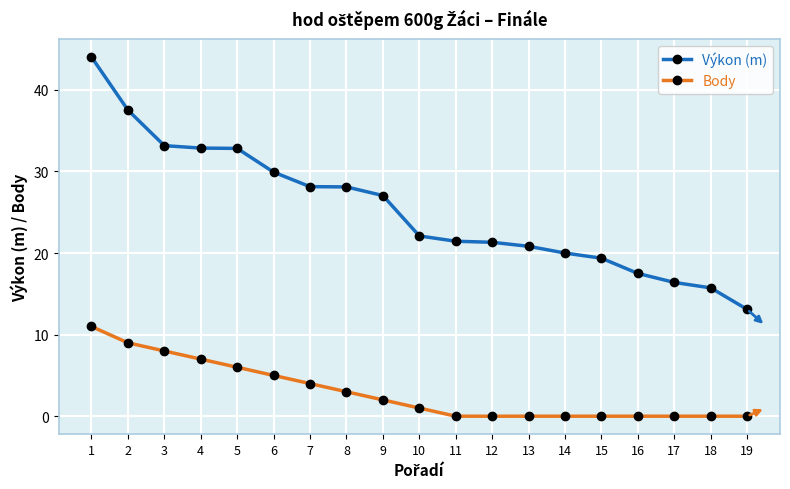

True or false: Body and Výkon (m) intersect in this chart.

False